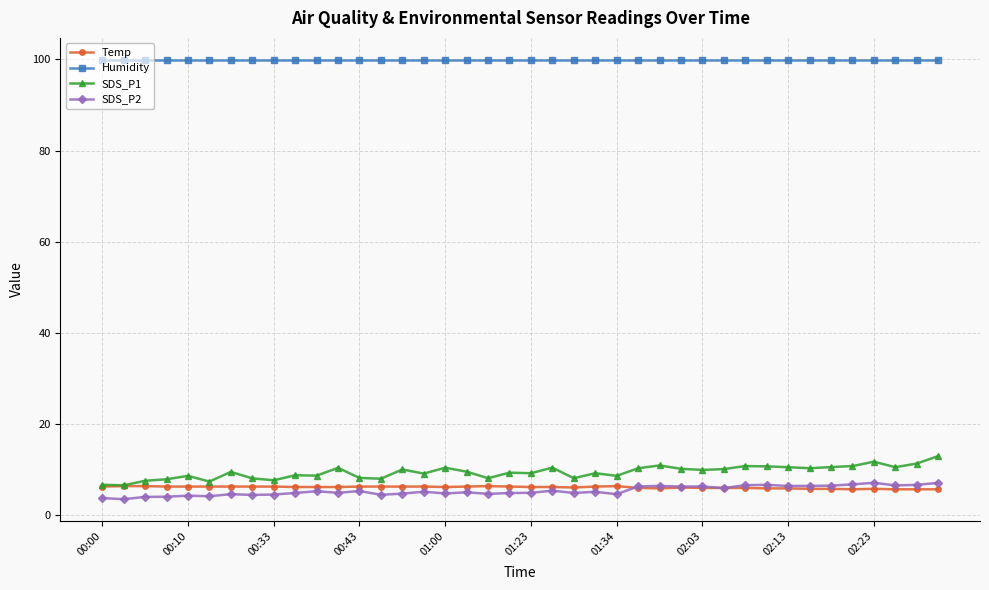

What is the minimum value for SDS_P2?

3.5